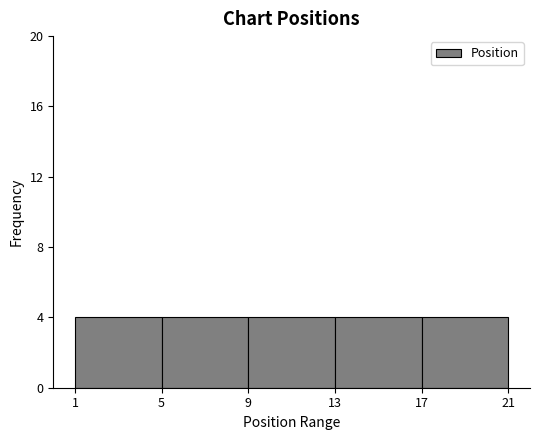

How tall is the bar that spans 9 to 13 on the x-axis? The values are not printed on the chart, so give them approximately, as read against the axis.

4